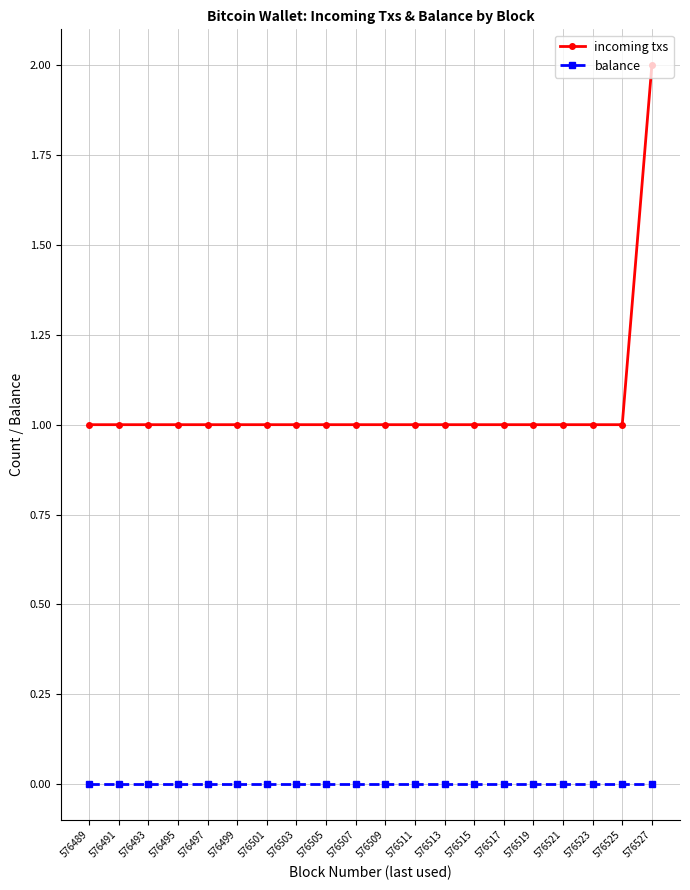

At which category is the sum across all series the highest?

576527